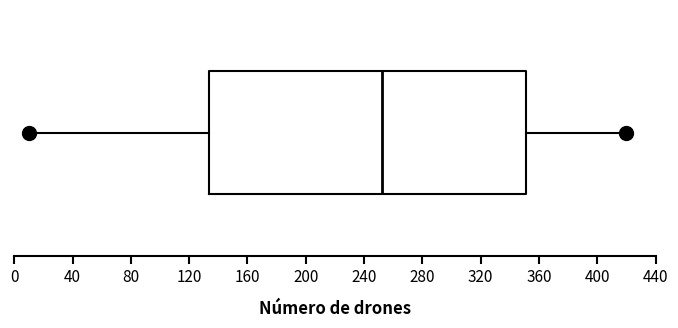

Read this box plot against the x-axis: the position of the median line, the range covered by the box, and the ends of both whiskers. The values are not printed on the chart, so give them approximately, as read against the axis.

median 255, box 135 to 350, whiskers 10 to 420